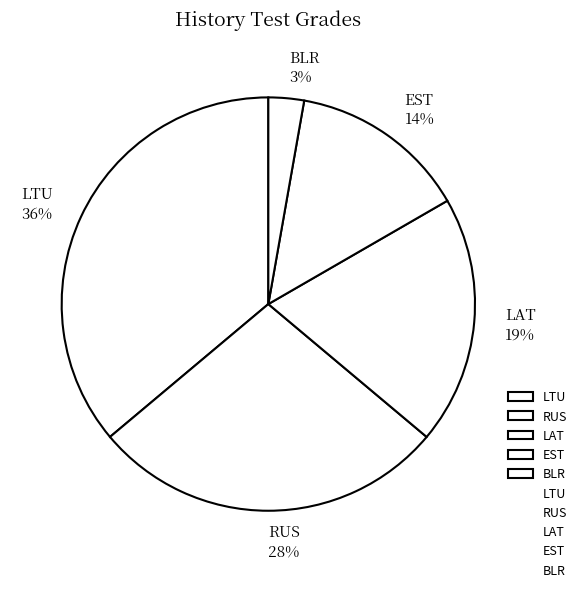

What percentage is the RUS slice, to the nearest percent?

28%